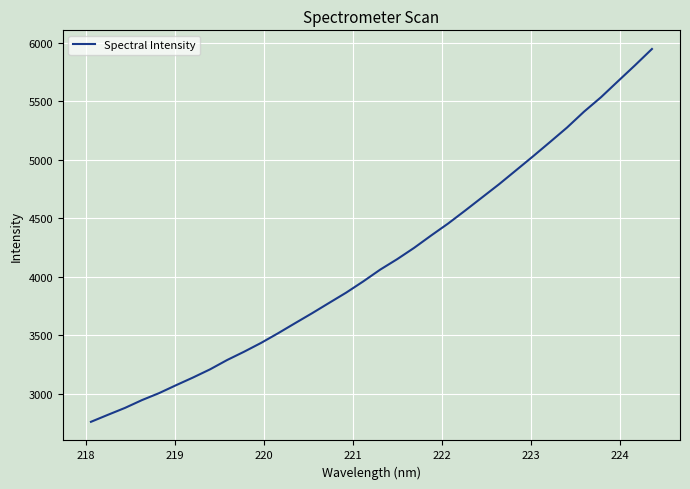

What is the greatest value displayed?

5947.4